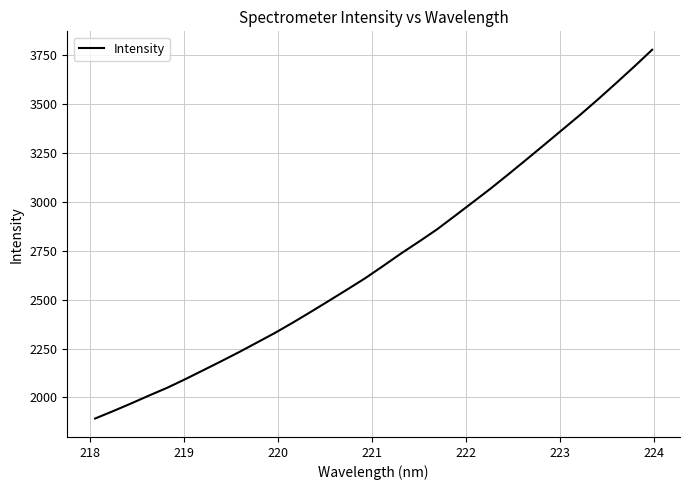

What is the maximum value shown in the chart?

3777.6